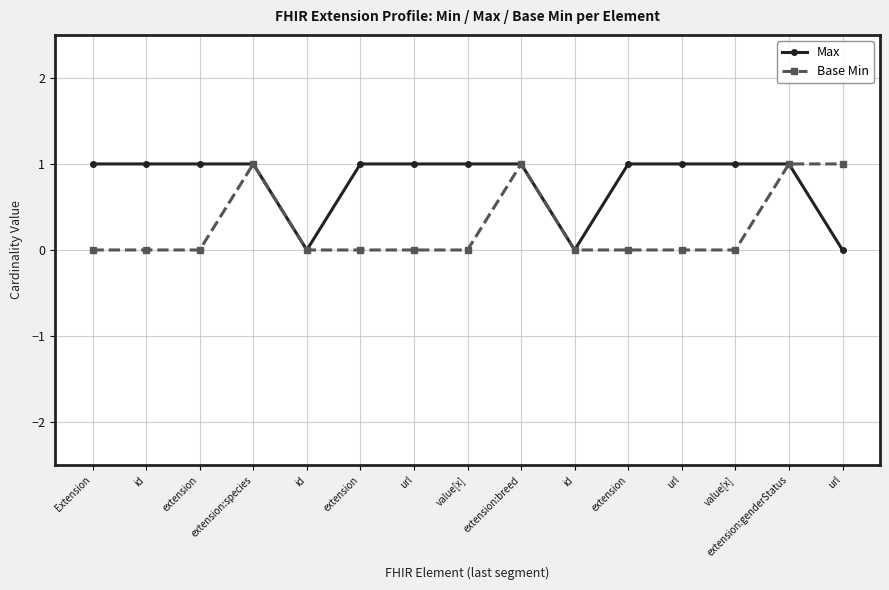

How many lines are shown in the chart?

2